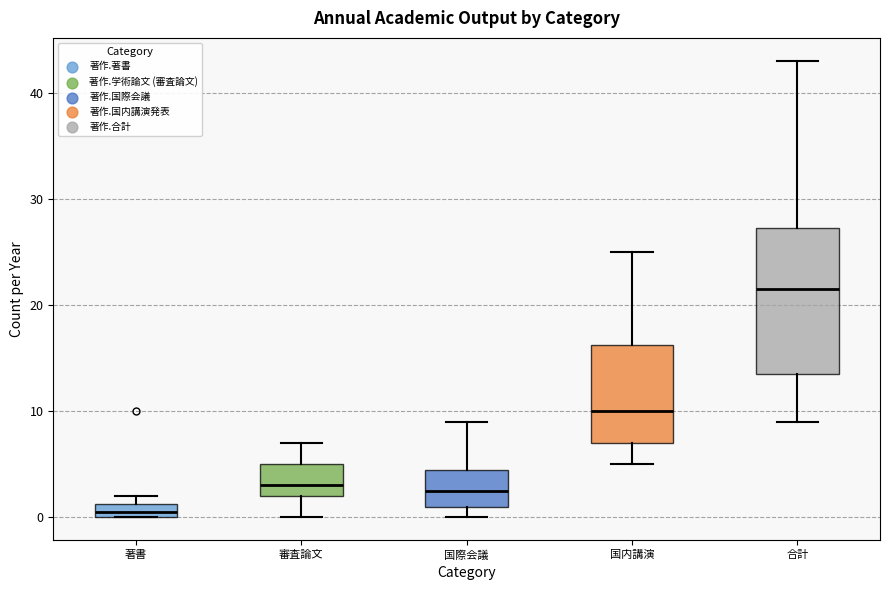

Which box has the highest median line?

合計